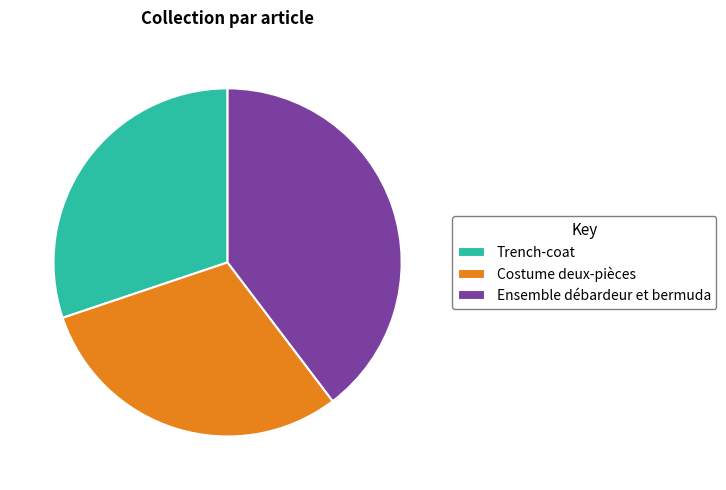

Do Costume deux-pièces and Ensemble débardeur et bermuda together represent more than half of the pie?

Yes